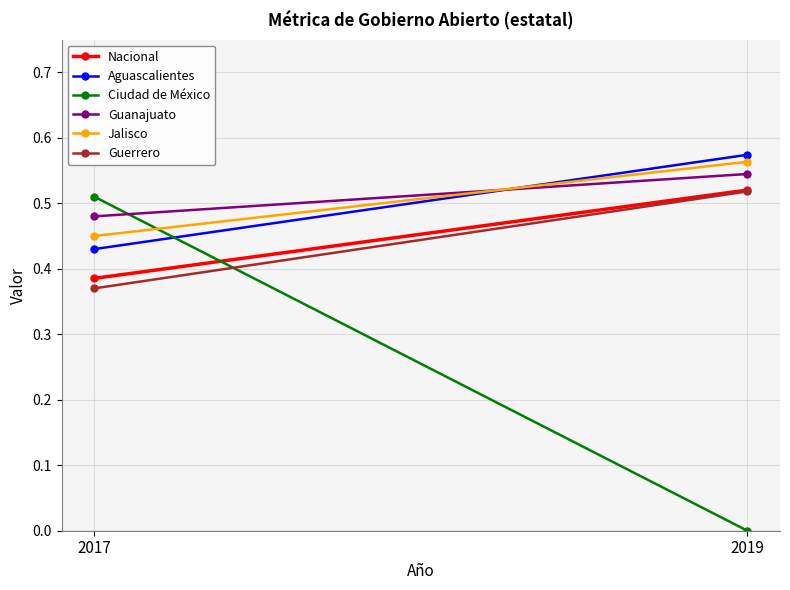

What is the sum of all Jalisco values?

1.0